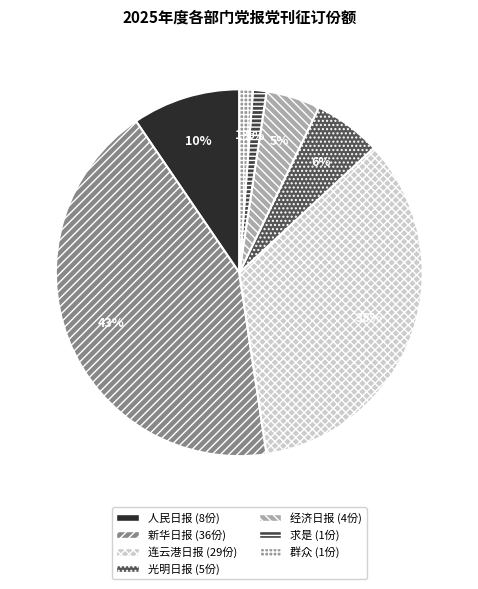

What is the total percentage of 求是 and 连云港日报?

35.7%